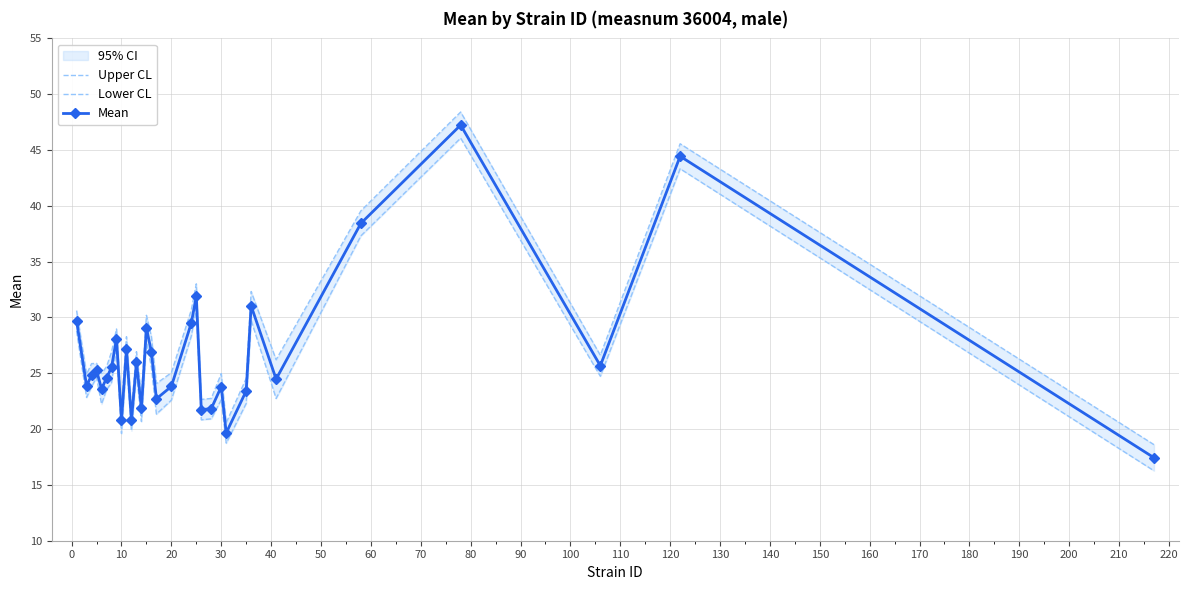

In Mean, how many points are higher than both neighbors (excluding endpoints)?

10